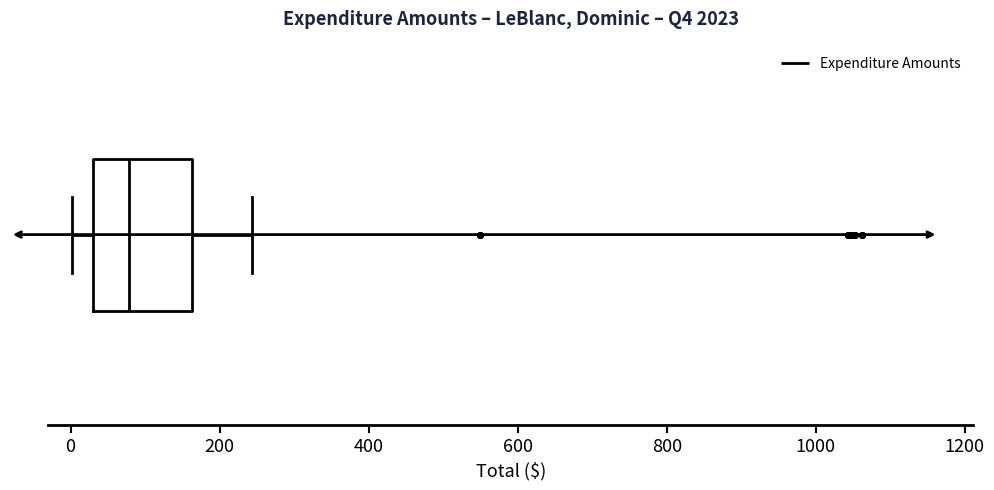

Where is the left edge of the box on the x-axis? The values are not printed on the chart, so give them approximately, as read against the axis.

20